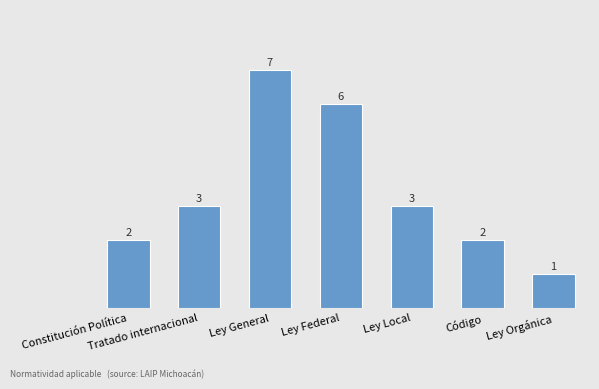

What is the change in value from Ley Local to Ley Orgánica?

-2